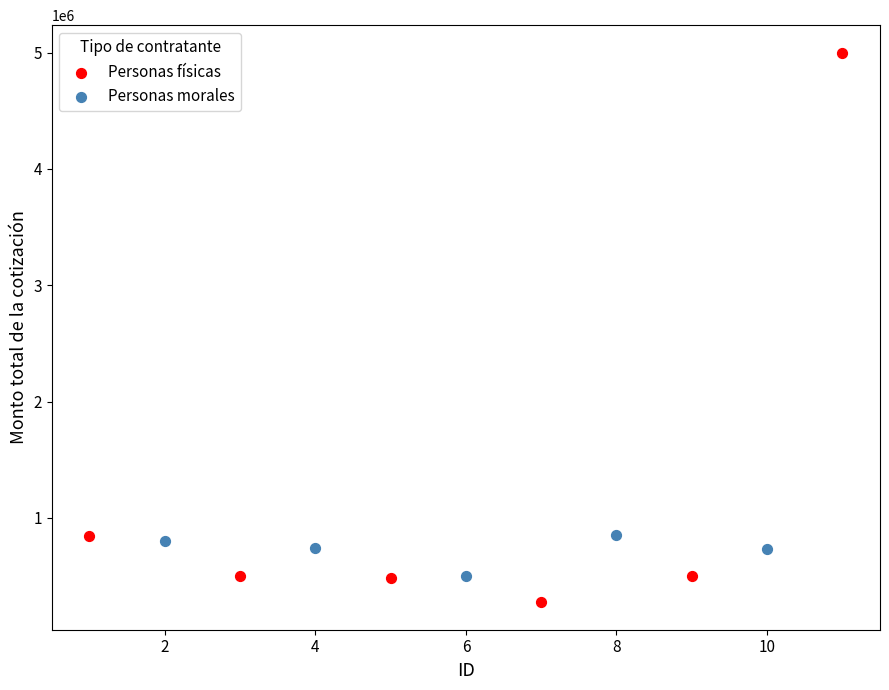

Which series contains the highest Y value?

Personas físicas